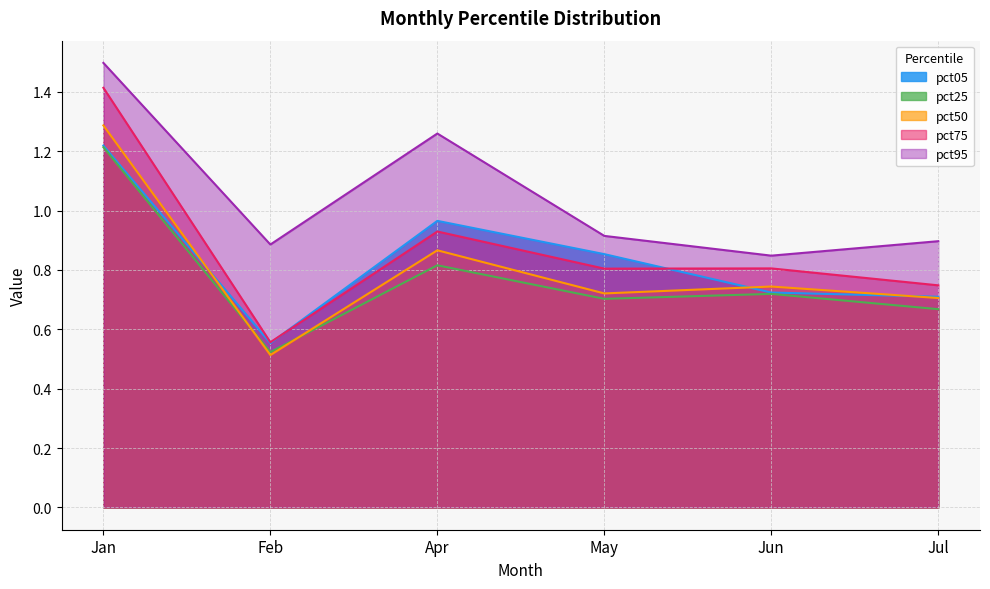

True or false: pct05 and pct95 intersect in this chart.

False